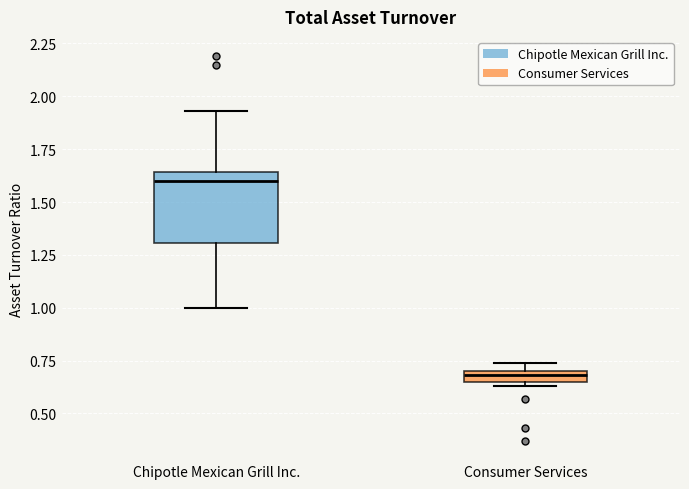

Comparing the boxes themselves (not the whiskers), which one is the tallest?

Chipotle Mexican Grill Inc.